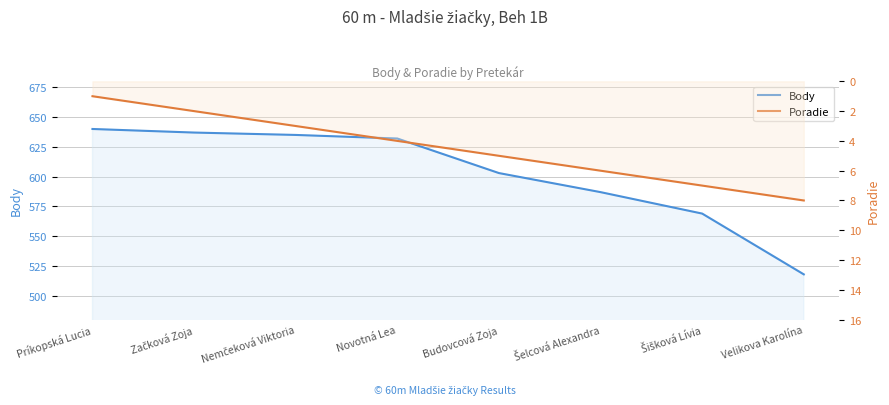

True or false: Body has more than 1 points higher than both neighbors.

False